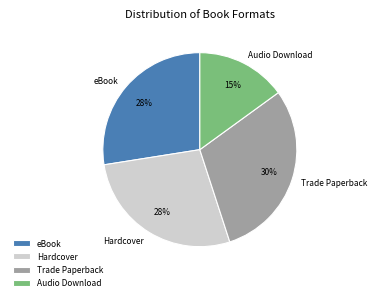

Approximately how many times larger is the value at Trade Paperback compared to Hardcover?

1.1